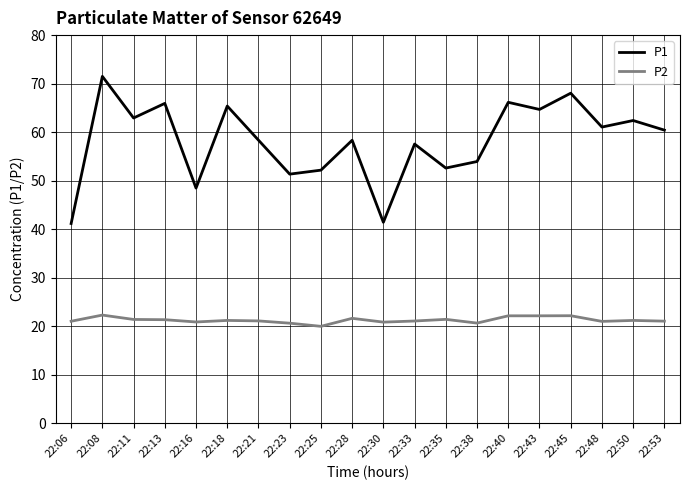

The P1 series shows 52.2 at 22:25. True or false?

True